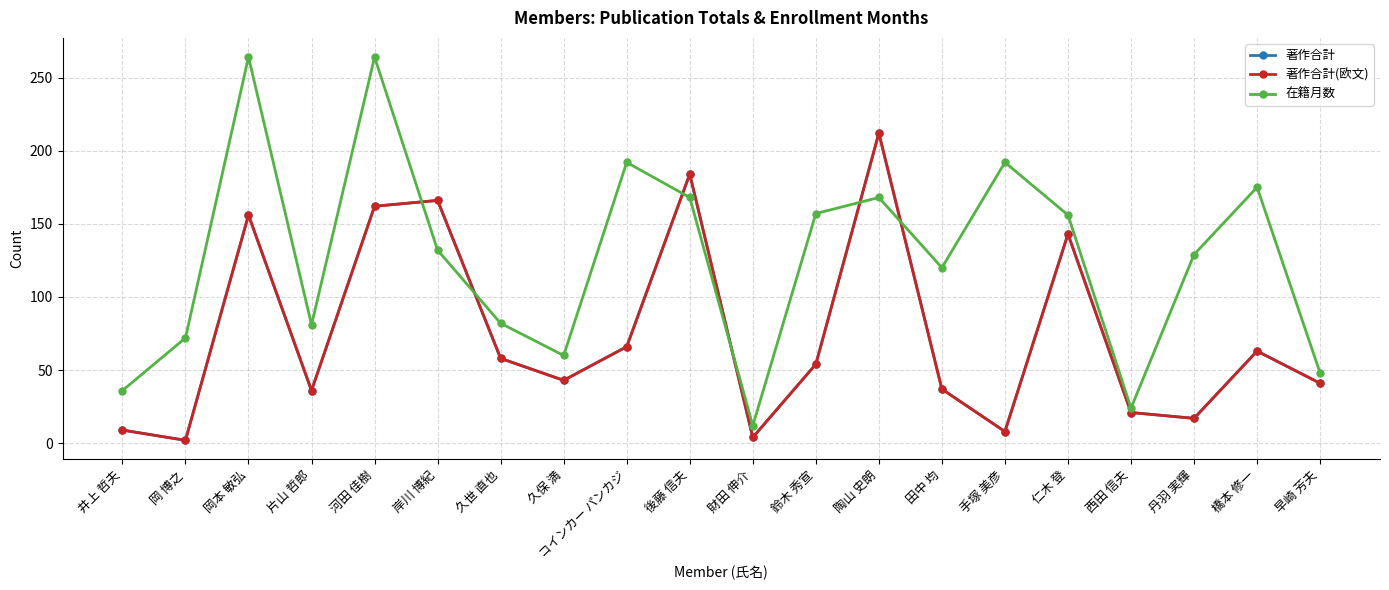

Which label corresponds to the largest value in the chart?

岡本 敏弘